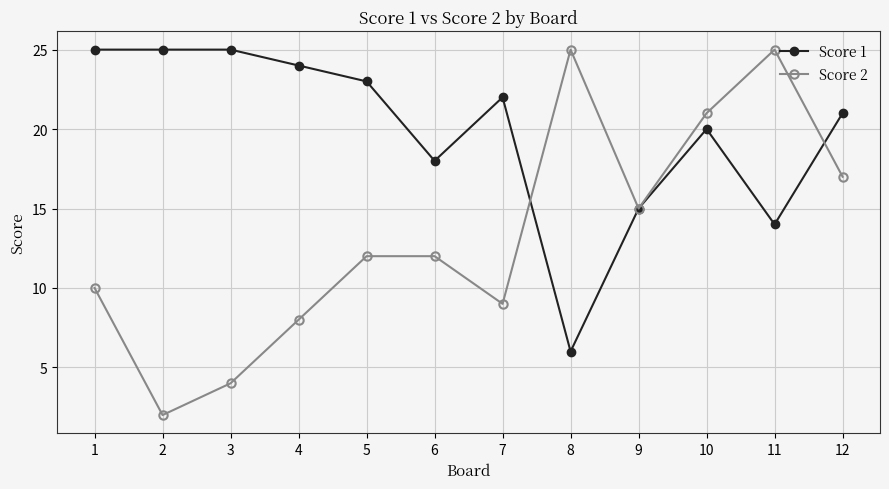

Count the number of categories in the chart.

12